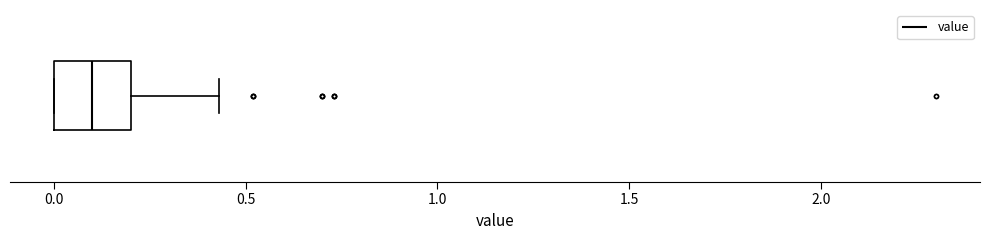

Where does the right whisker of the box end on the x-axis? The values are not printed on the chart, so give them approximately, as read against the axis.

0.45